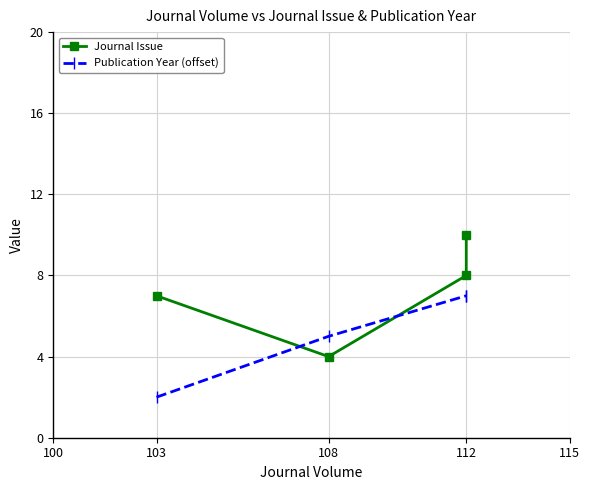

What is the value of the Journal Issue point at the 3rd from the left?

8